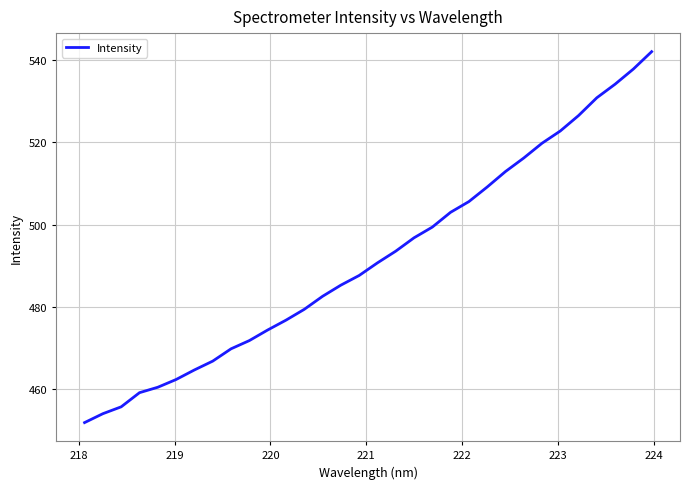

What is the maximum value shown in the chart?

541.9